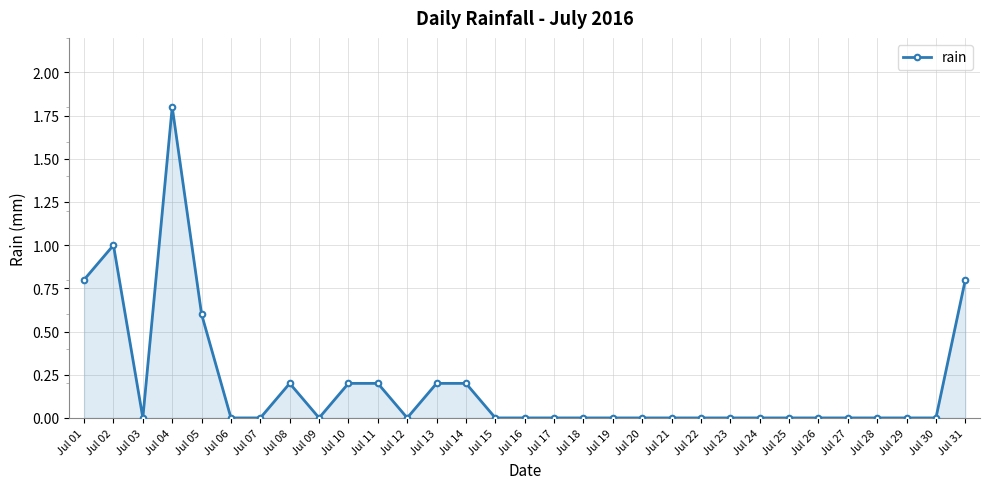

Is it true that the value at Jul 08 is 0.1?

False